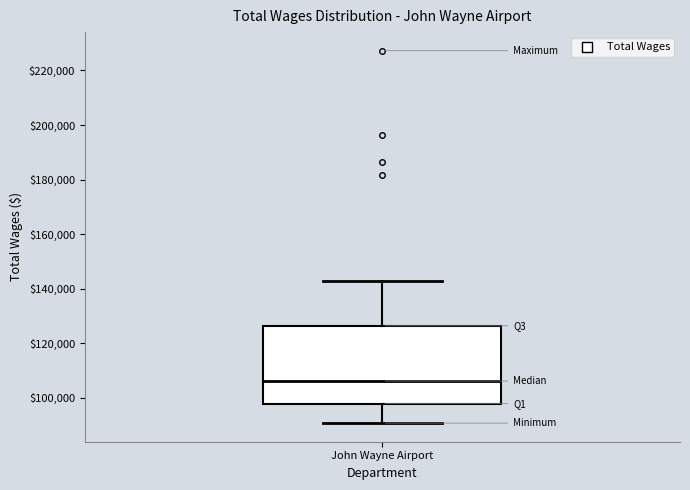

Read this box plot against the y-axis: the position of the median line, the range covered by the box, and the ends of both whiskers. The values are not printed on the chart, so give them approximately, as read against the axis.

median 106000, box 98000 to 126000, whiskers 90000 to 142000